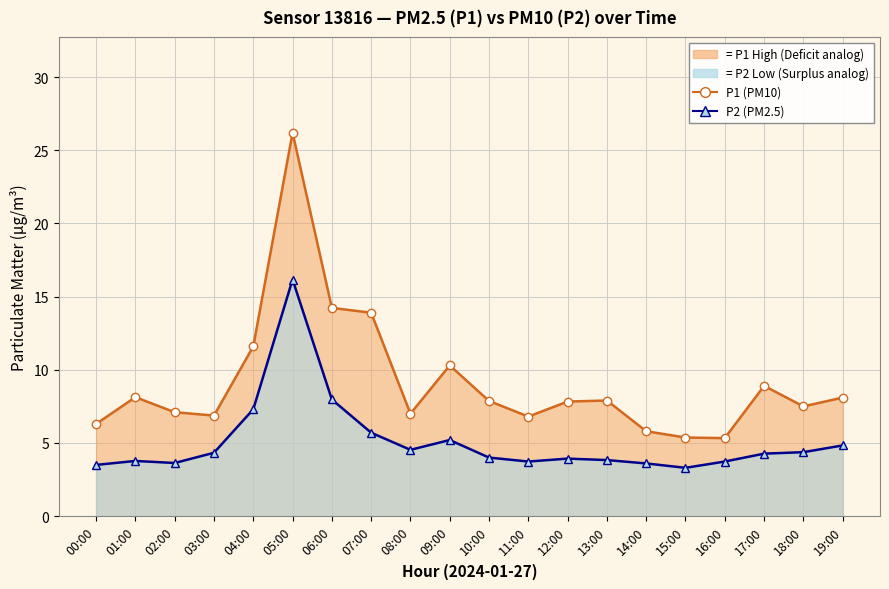

True or false: P2 line has a value of 1.6 at 02:00.

False